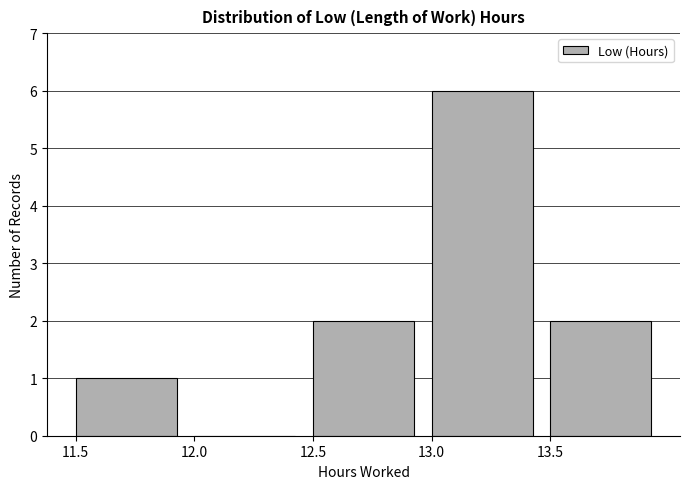

What is the height of the bar covering 13.5 to 14.0 on the x-axis? The values are not printed on the chart, so give them approximately, as read against the axis.

2